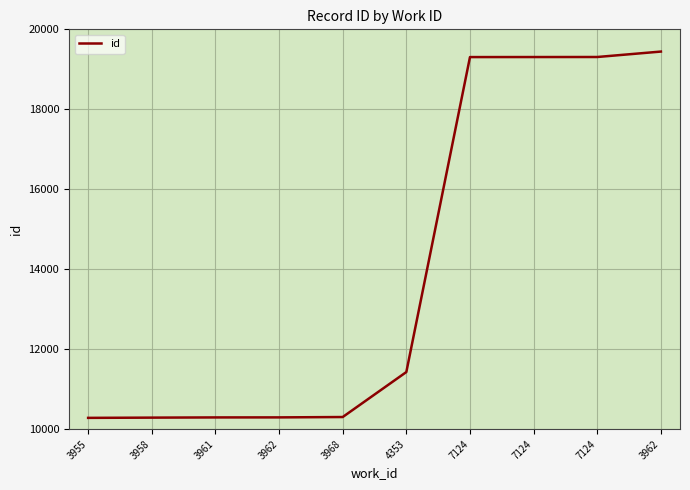

What is the ratio of the value at 3962 to the value at 3962?

0.5